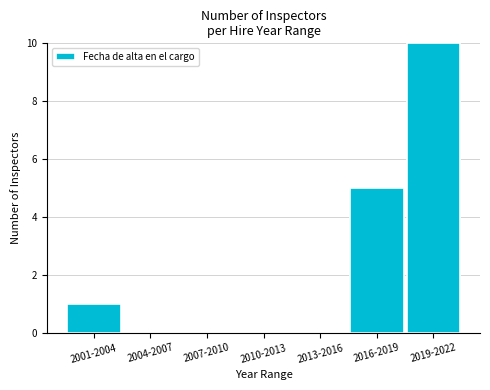

Reading right to left, extract all data points from this chart.

2019-2022=10	2016-2019=5	2013-2016=0	2010-2013=0	2007-2010=0	2004-2007=0	2001-2004=1